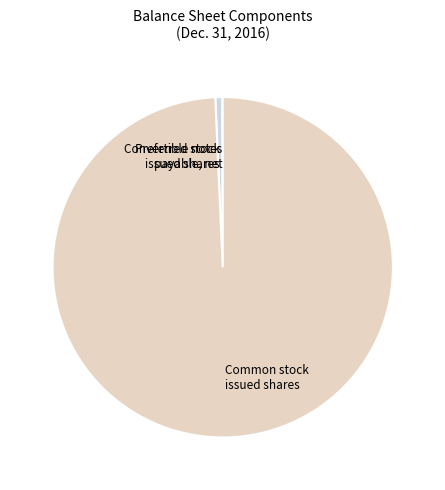

Is there any slice that represents more than half of the pie?

Yes